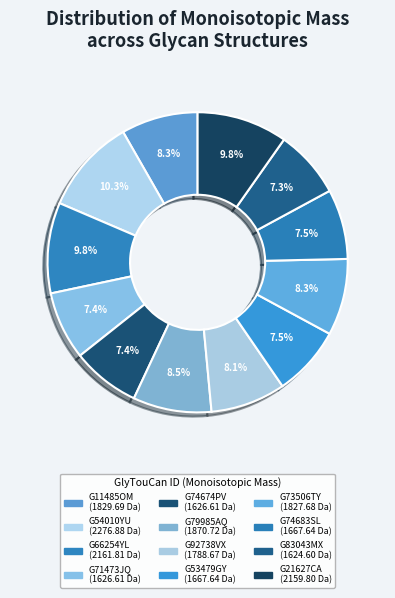

Is it true that G73506TY is 19% of the pie?

False